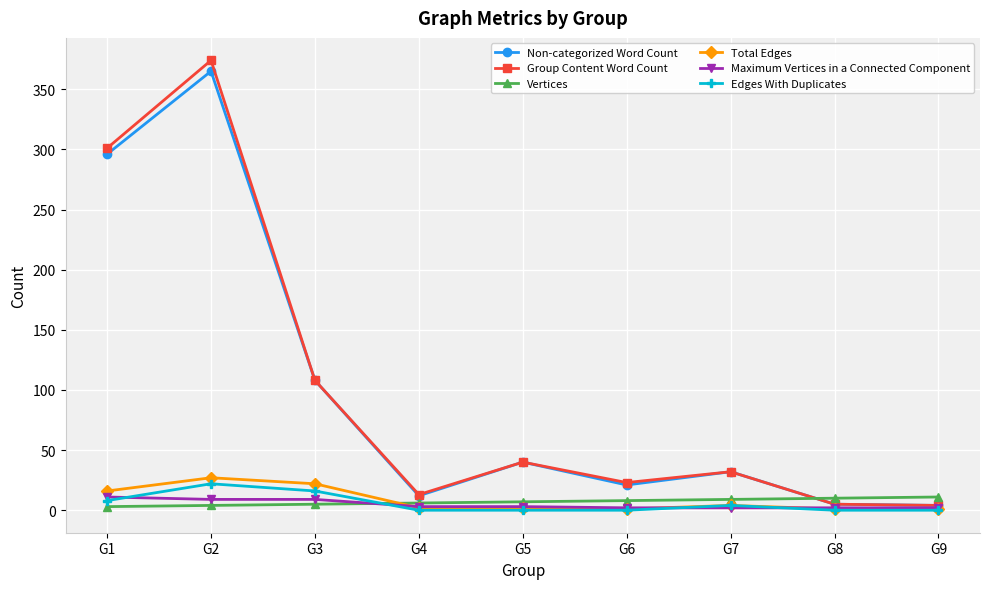

How many lines are shown in the chart?

6